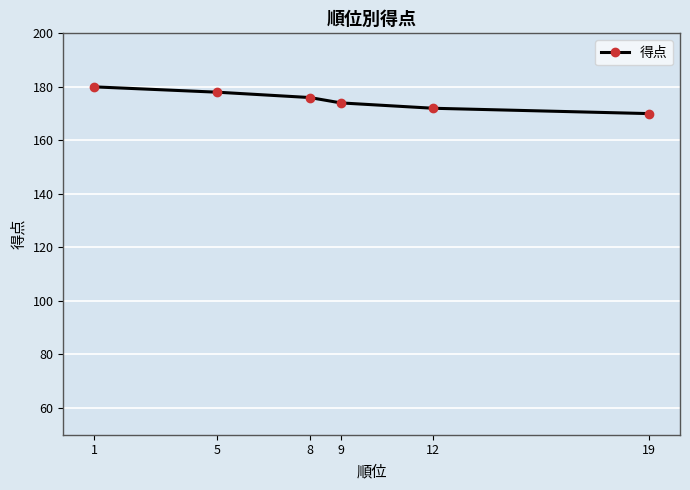

Count the number of data series in this chart.

1